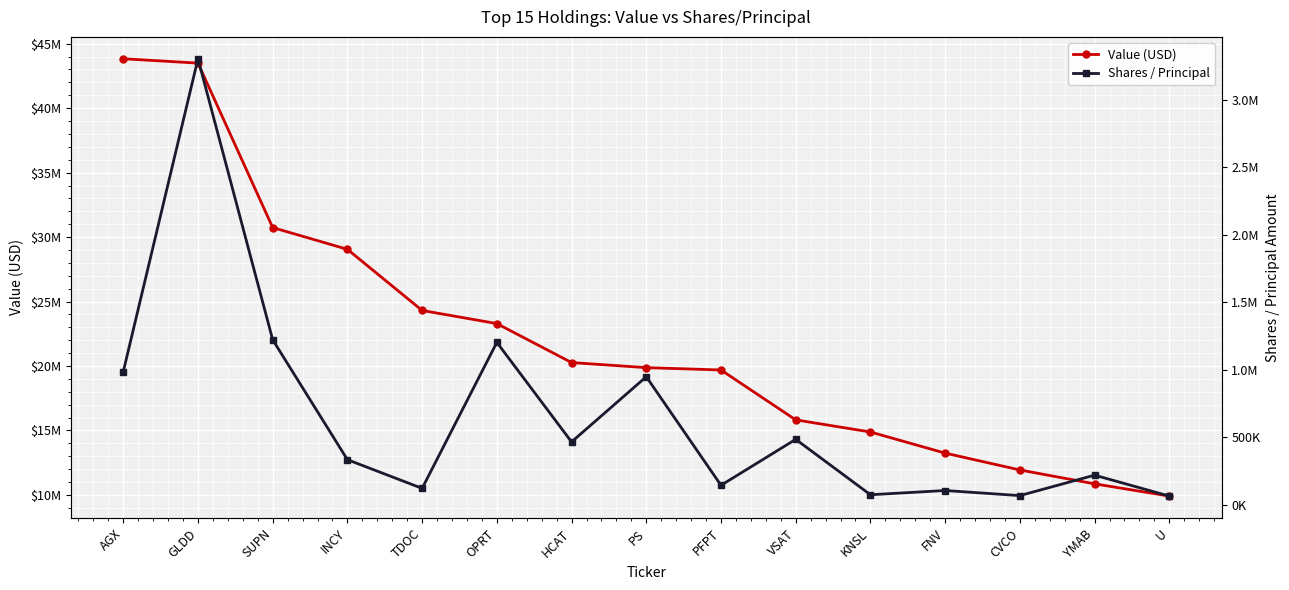

Is the value of Shares / Principal at FNV greater than the value of Value (USD) at FNV?

No